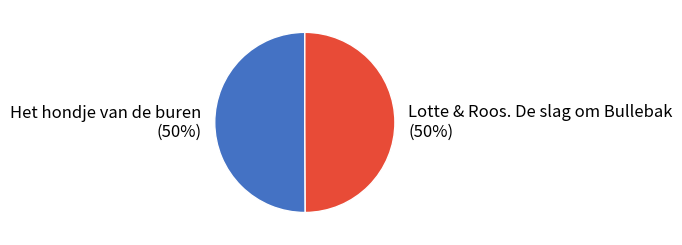

Is it true that Lotte & Roos. De slag om Bullebak is 61% of the pie?

False